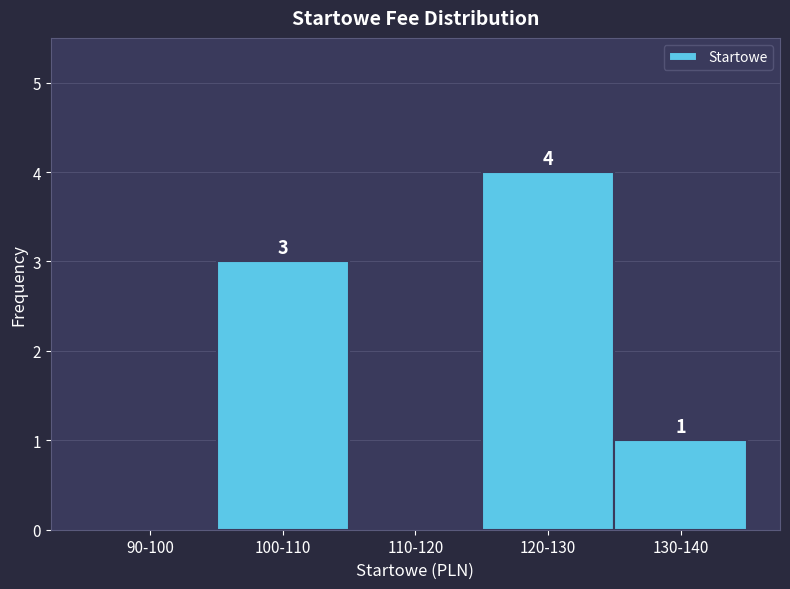

Reading left to right, transcribe all the data shown in this chart.

90-100=0	100-110=3	110-120=0	120-130=4	130-140=1